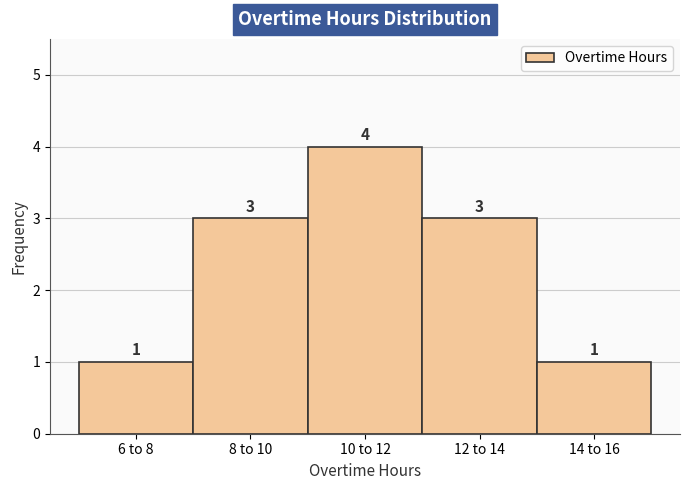

Reading left to right, what are all the values shown in this chart?

1	3	4	3	1